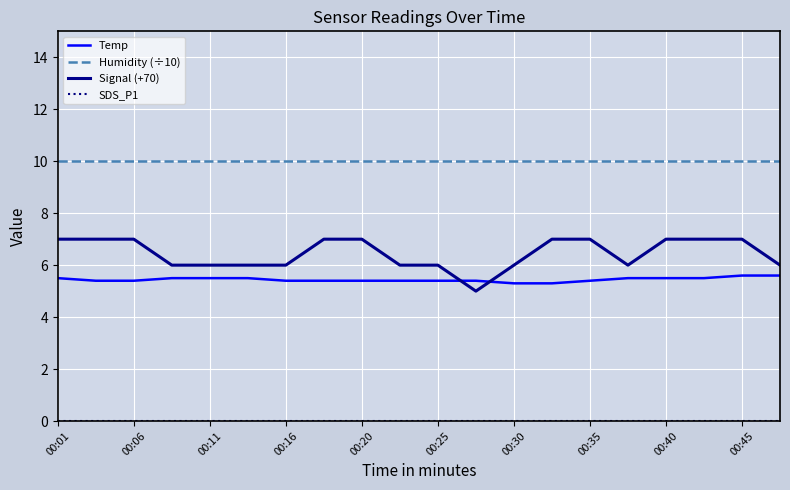

True or false: Temp and Humidity (÷10) intersect in this chart.

False